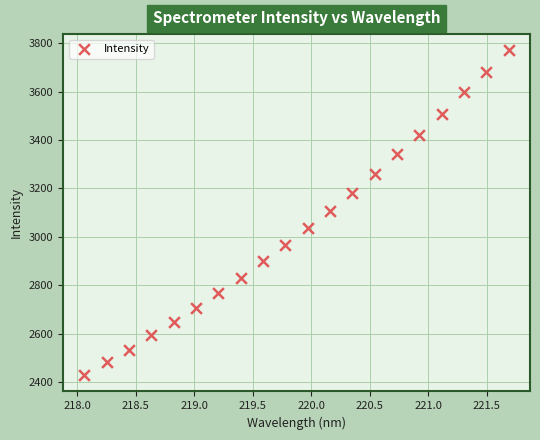

What is the range of Y values (max minus min)?

1339.9